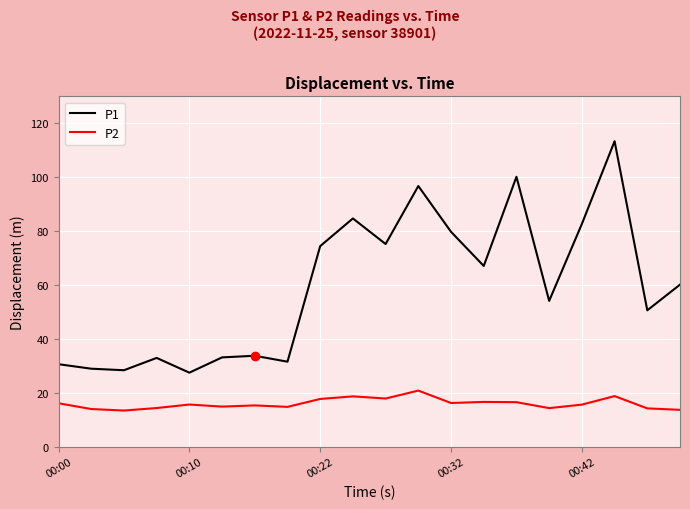

Which series has the largest total across all categories?

P1